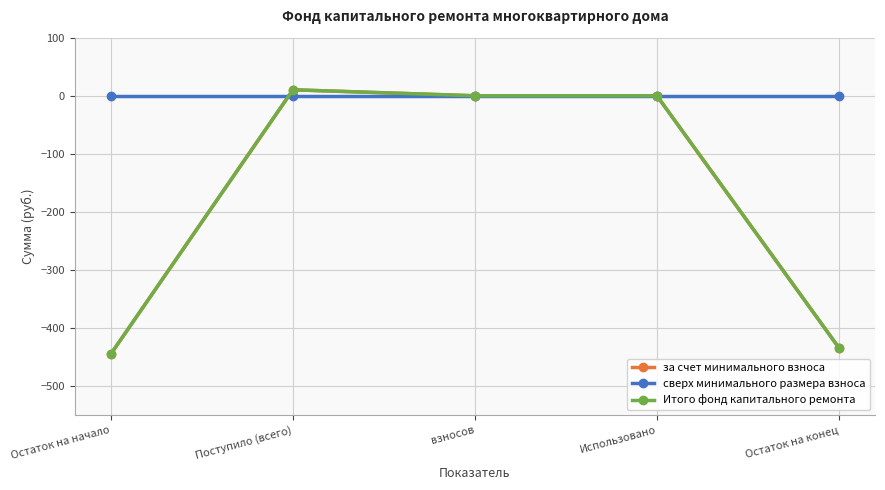

After their last crossing, which series has the higher values: за счет минимального взноса or сверх минимального размера взноса?

за счет минимального взноса